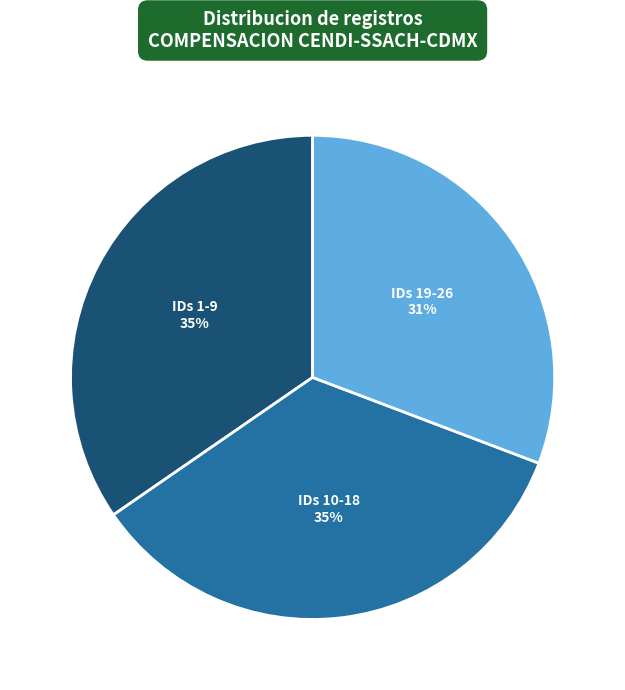

To the nearest percent, what is the average slice percentage?

33%